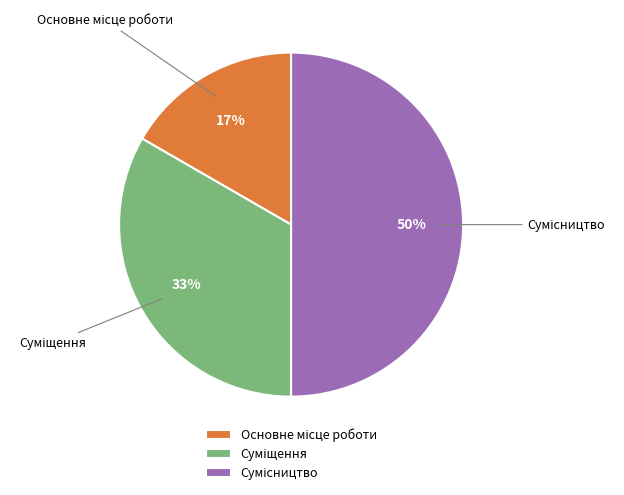

To the nearest percent, what is the average slice percentage?

33%